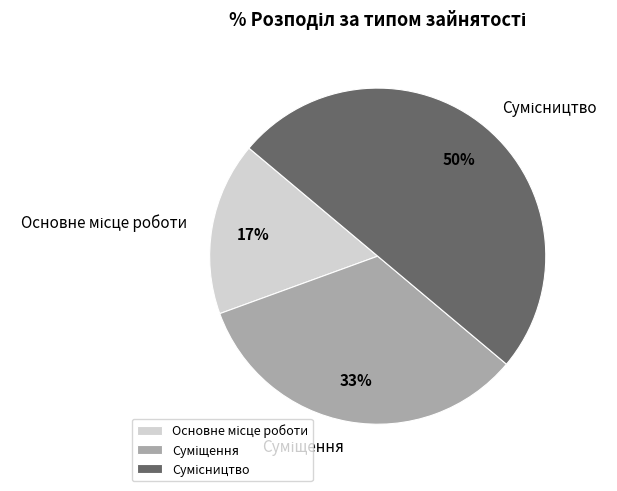

To the nearest percent, what is the average slice percentage?

33%